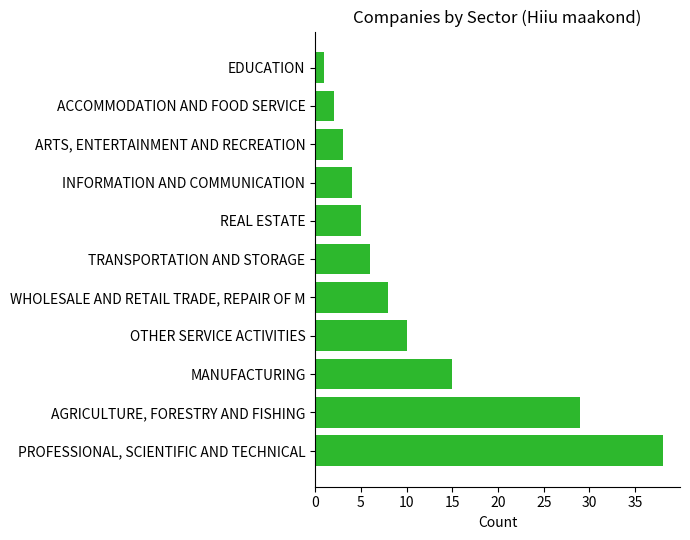

Which category has the lowest value across all series?

EDUCATION